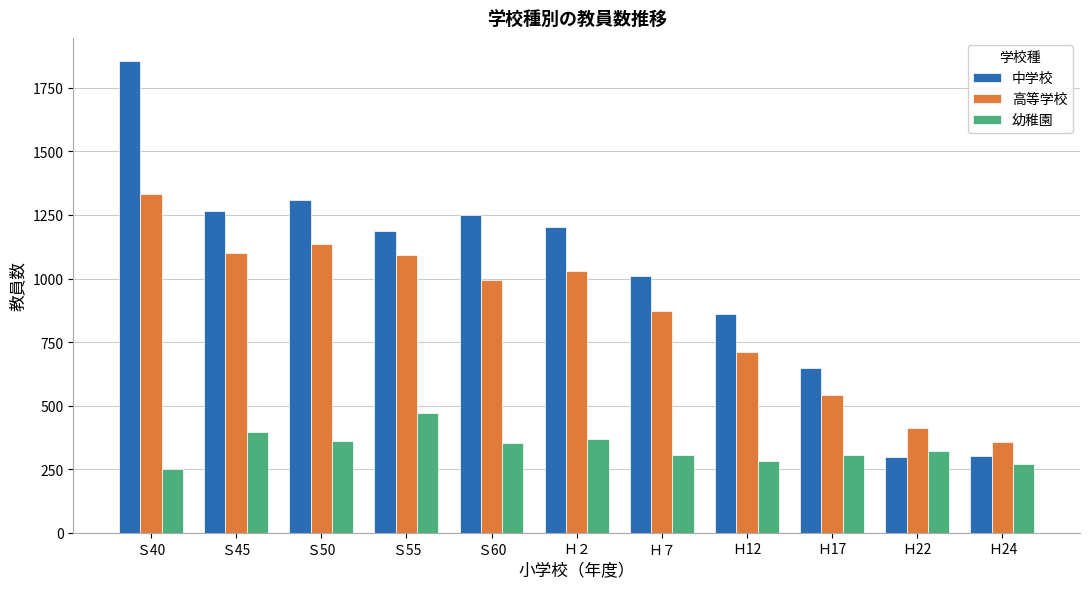

What is the difference between the second highest and minimum values in the 幼稚園 series?

147